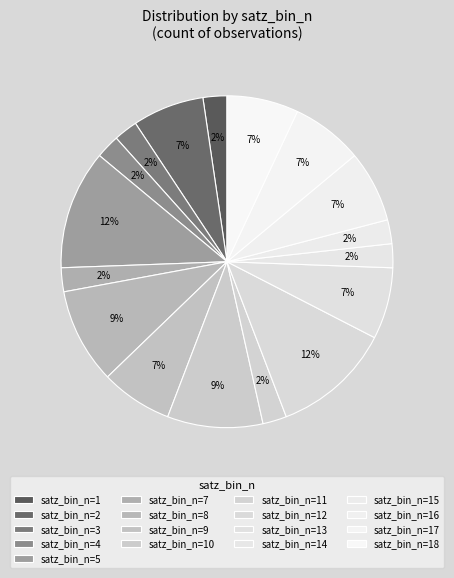

Count the number of slices in the pie.

17